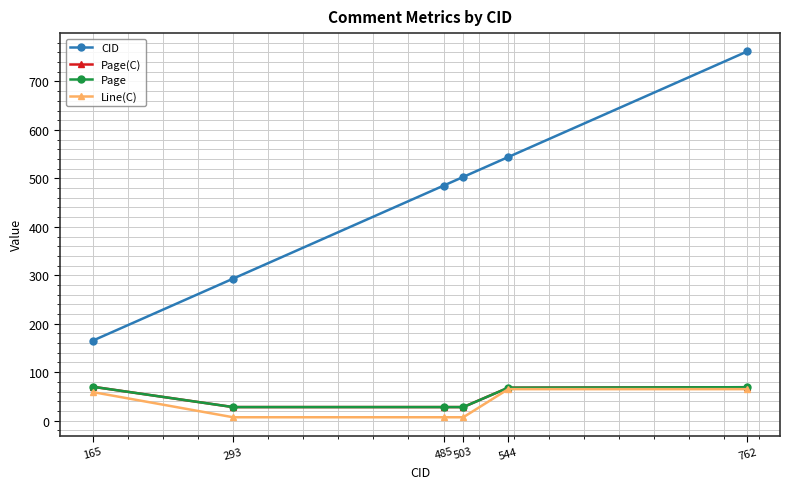

Does the chart have visible grid lines?

Yes